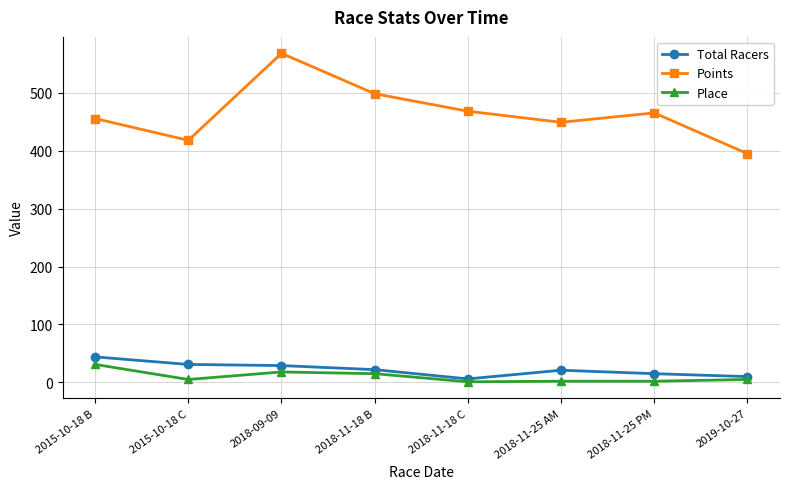

Which series has the largest range (max minus min)?

Points